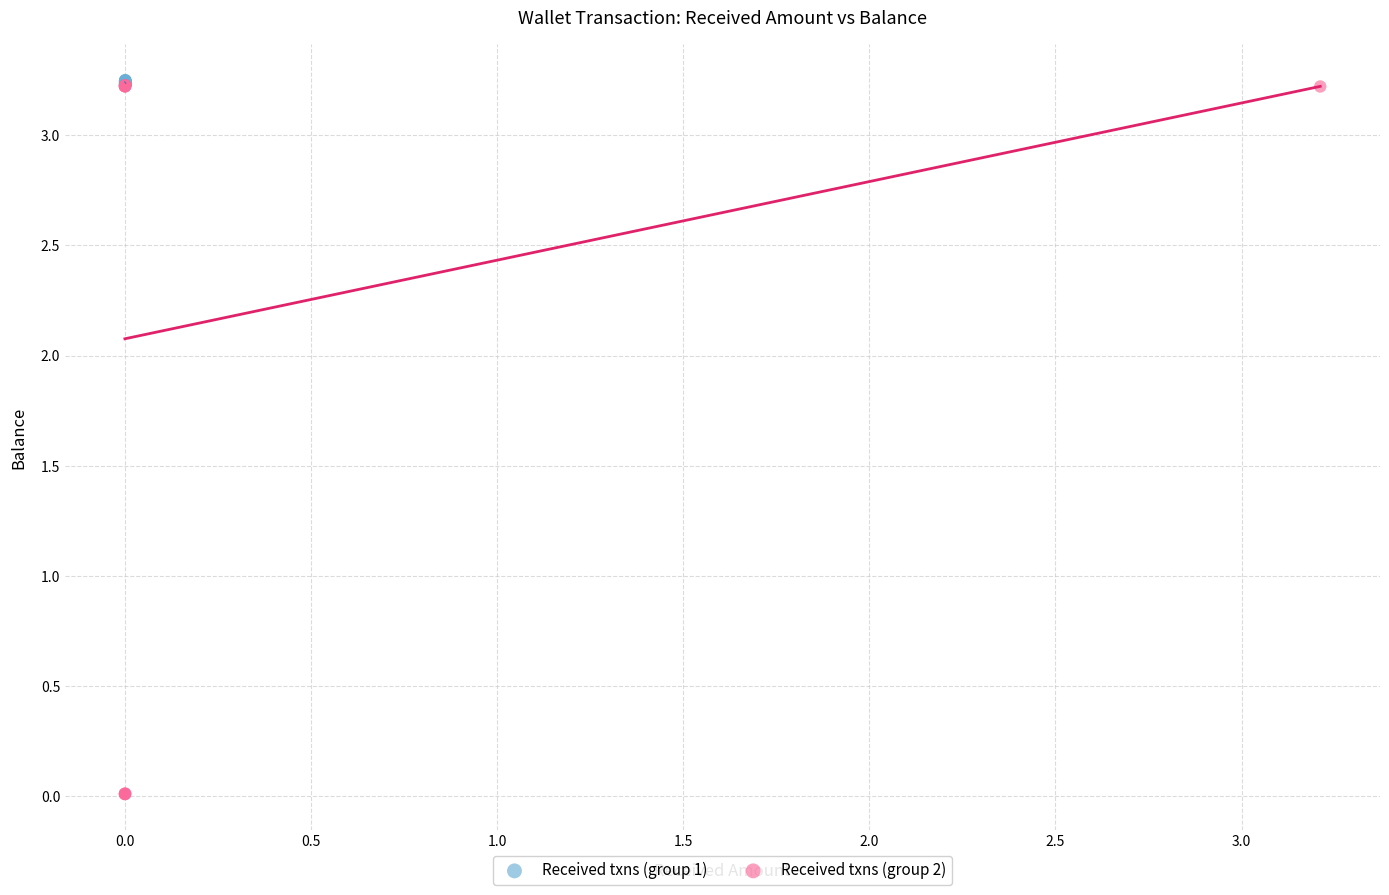

Which series has the widest spread of Y values?

Received txns (group 2)